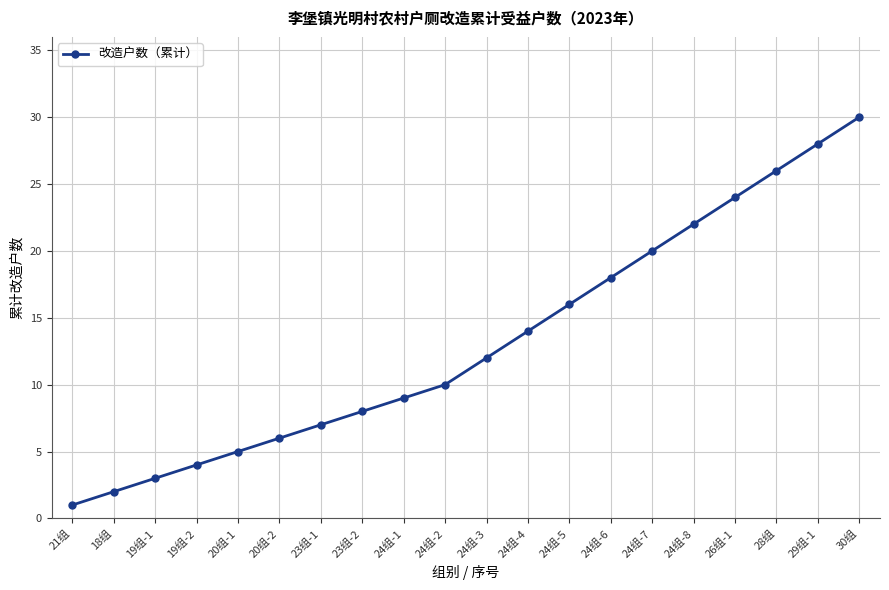

What position from the right is 24组-6?

7